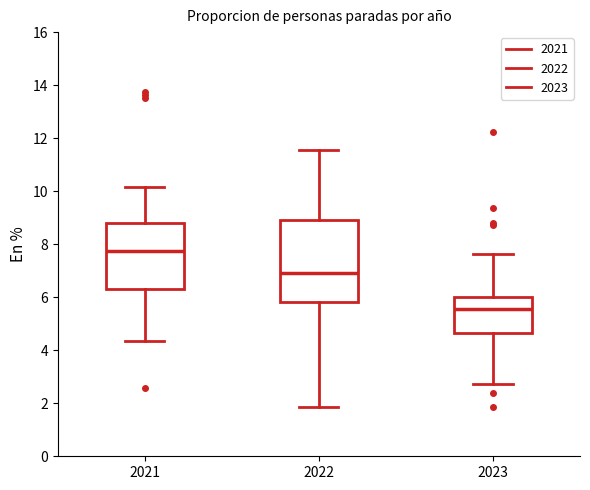

Where does the median line of the box at x = 2023 sit on the y-axis? The values are not printed on the chart, so give them approximately, as read against the axis.

5.6